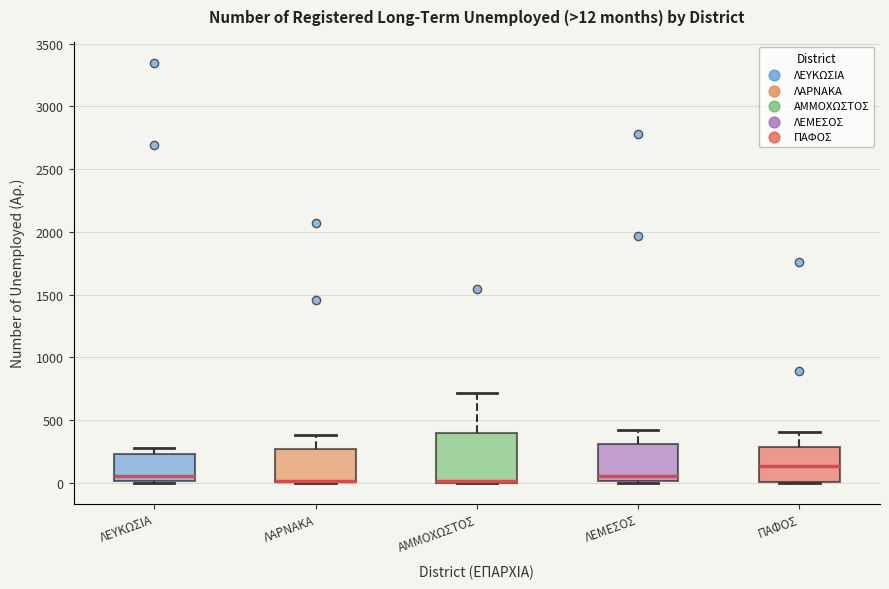

Comparing the boxes themselves (not the whiskers), which one is the tallest?

ΑΜΜΟΧΩΣΤΟΣ